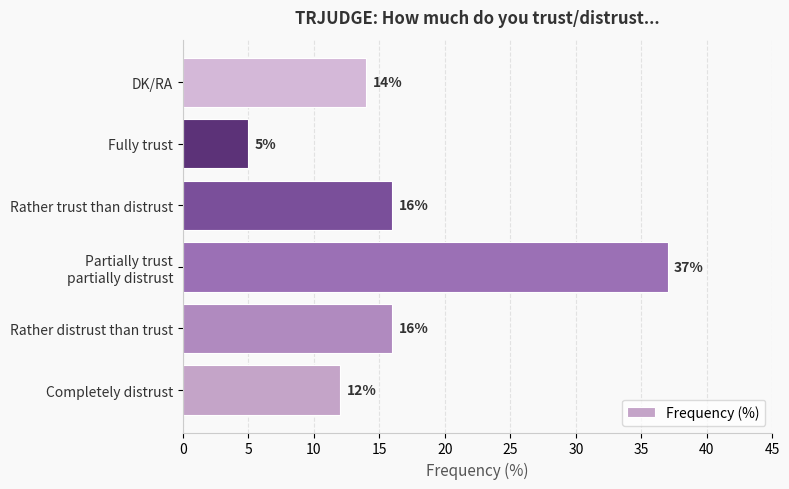

Reading top to bottom, list all the values displayed in this chart.

14	5	16	37	16	12